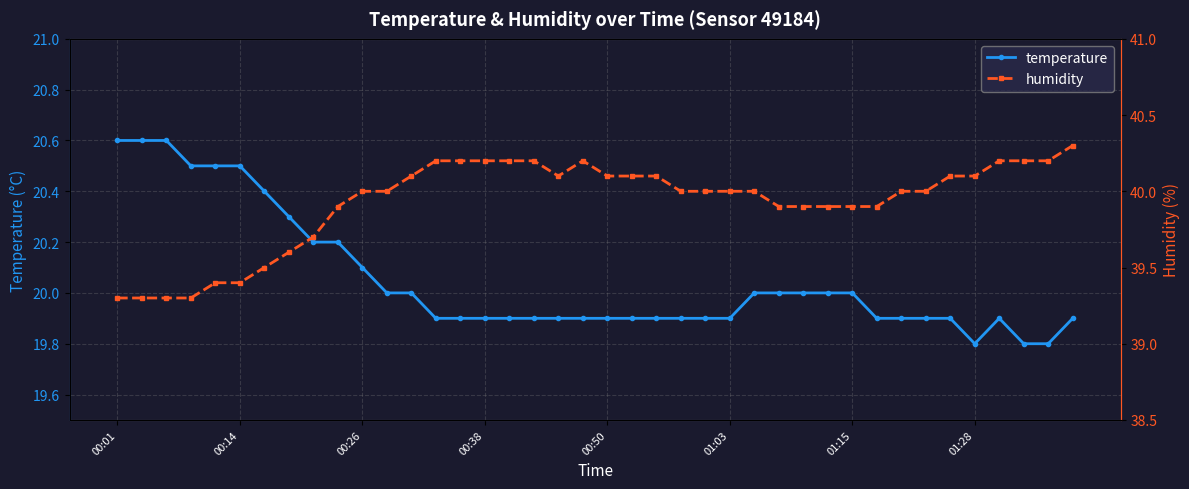

What is the maximum value for temperature?

20.6